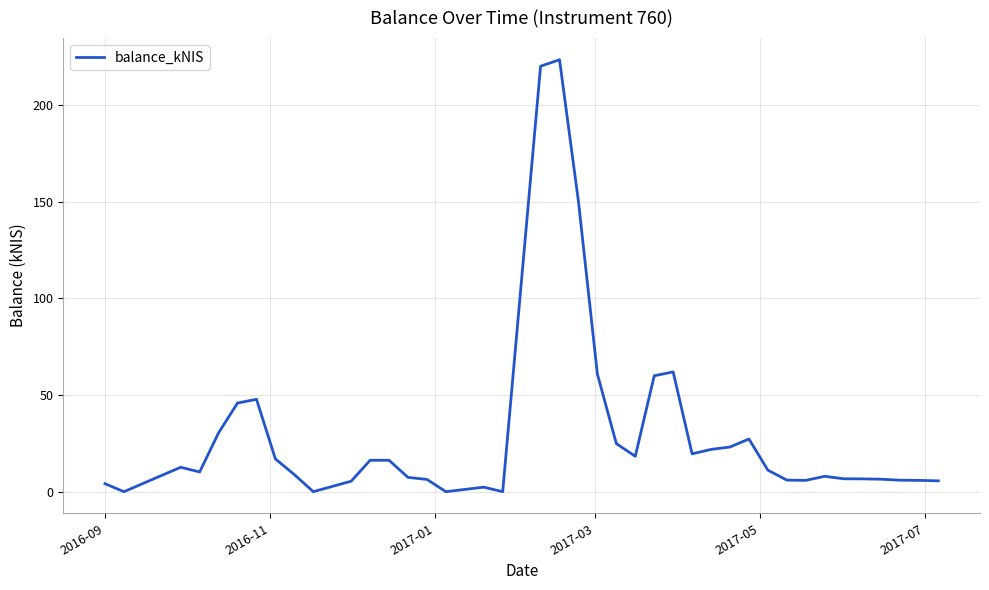

What is the greatest value displayed?

223.4